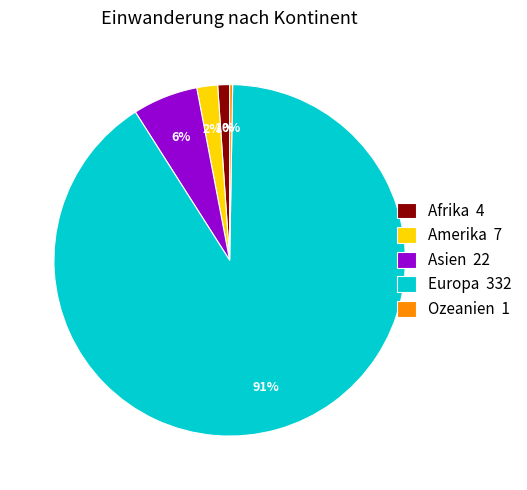

To the nearest percent, what is the difference between the Europa 332 and Afrika 4 slice percentages?

90%